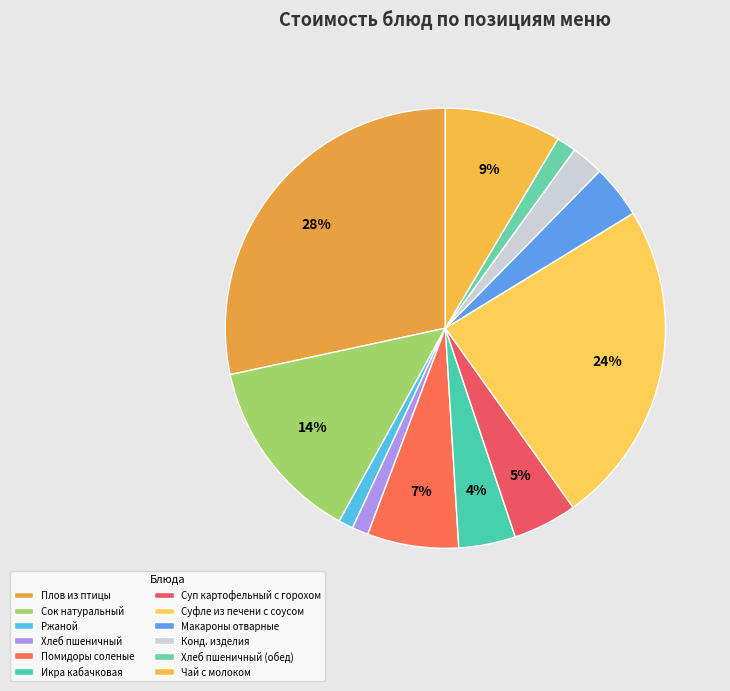

How many slices are in this pie chart?

12